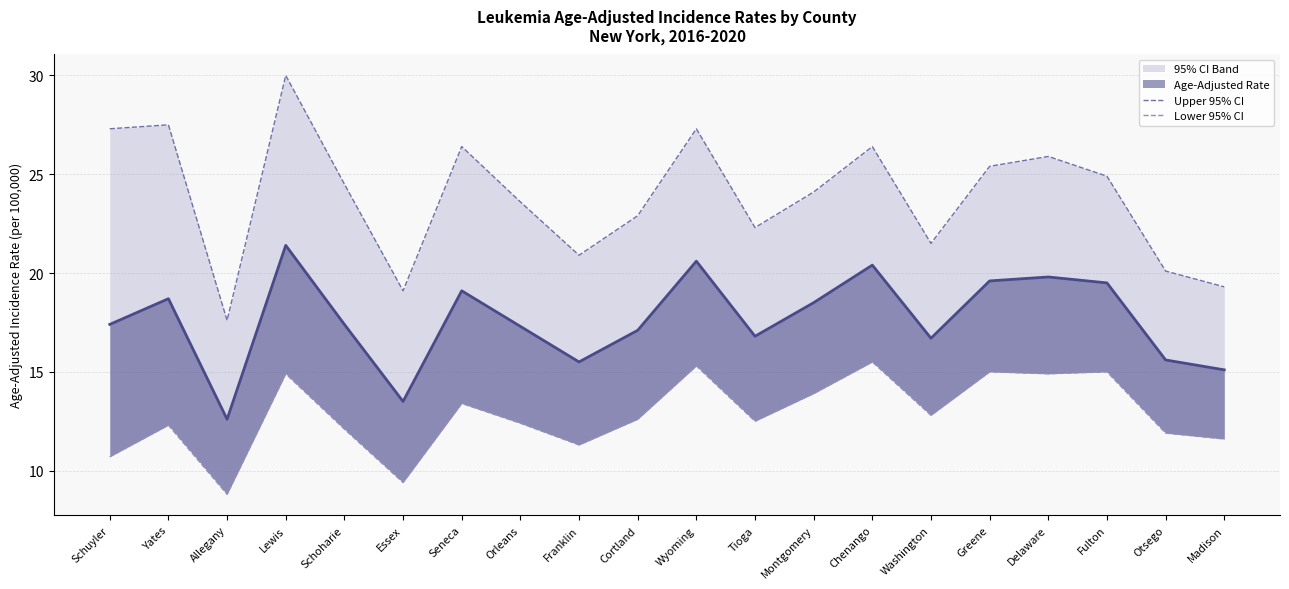

What is the average value of the Upper 95% CI series?

23.9